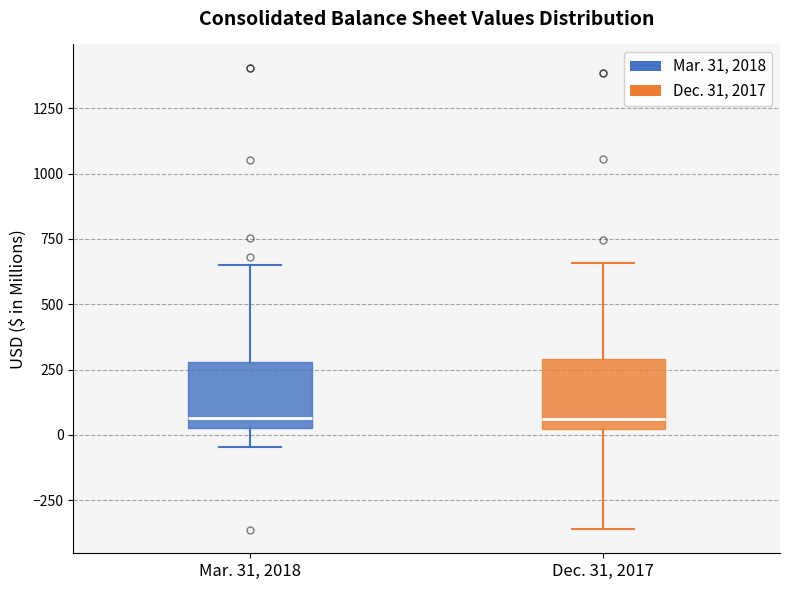

Where does the upper whisker of the box for Mar. 31, 2018 end on the y-axis? The values are not printed on the chart, so give them approximately, as read against the axis.

650